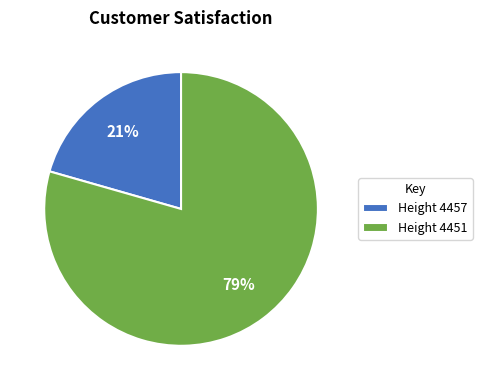

How many segments does this pie chart have?

2